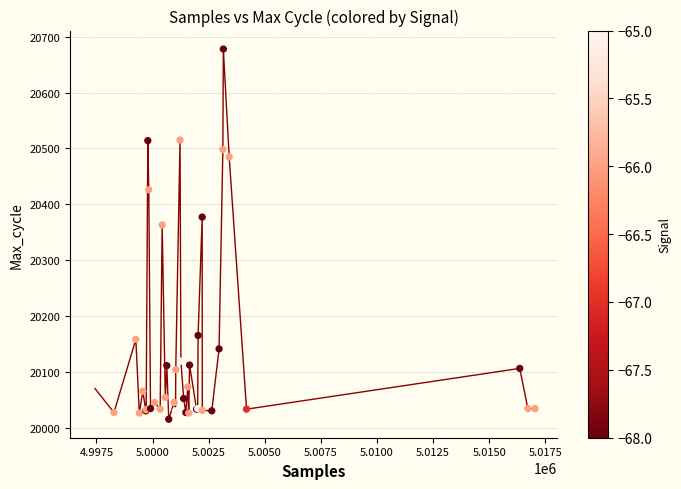

What Y value in the scatter plot is closest to 20346?

20363